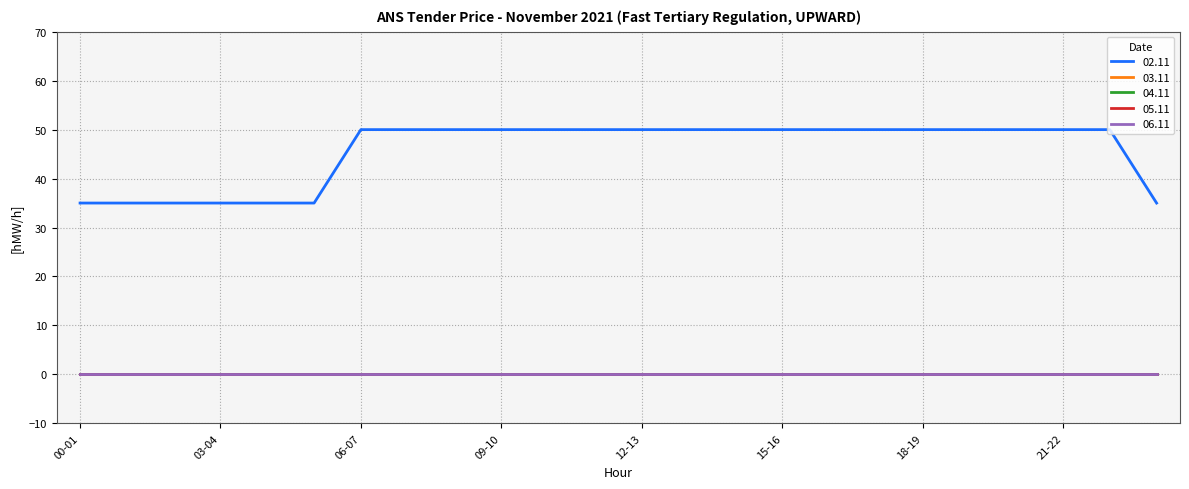

Which label corresponds to the smallest value in the chart?

00-01